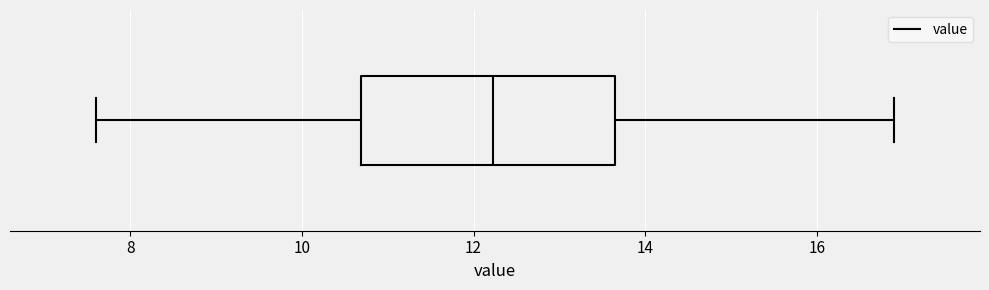

Where is the left edge of the box on the x-axis? The values are not printed on the chart, so give them approximately, as read against the axis.

10.6